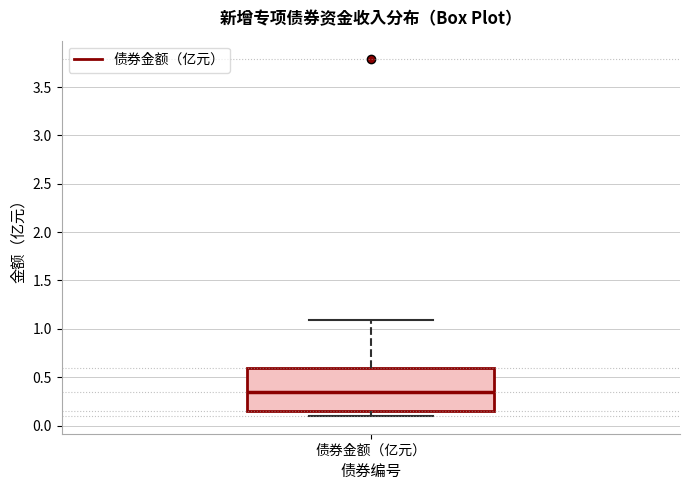

Where does the upper whisker of the box for 债券金额（亿元） end on the y-axis? The values are not printed on the chart, so give them approximately, as read against the axis.

1.10